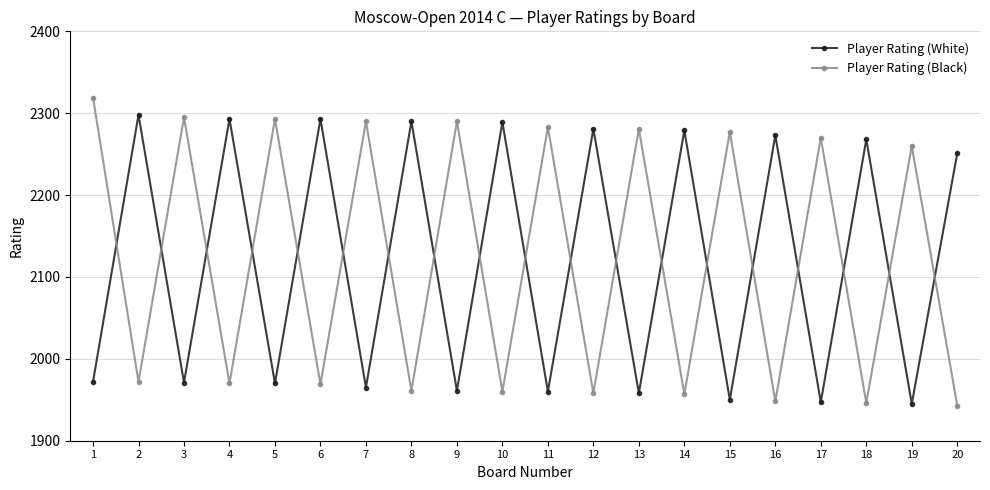

How many values in the Player Rating (Black) series are below 2260?

10